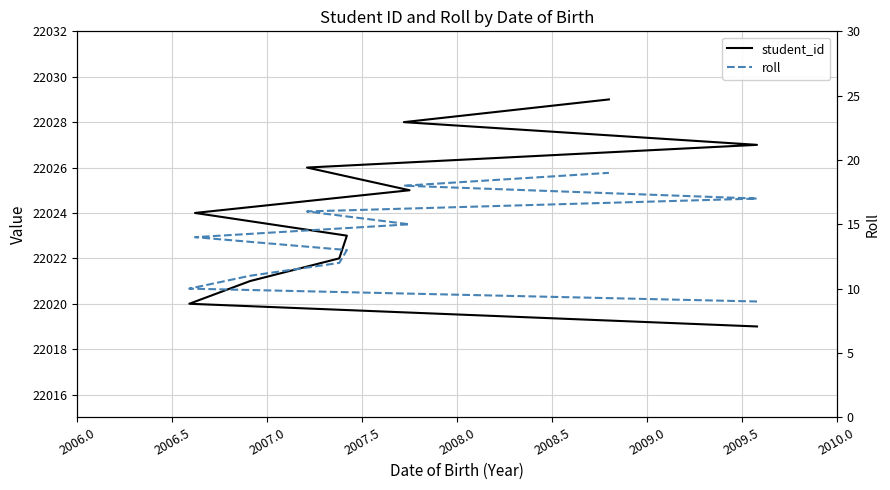

True or false: student_id and roll cross at least once.

False